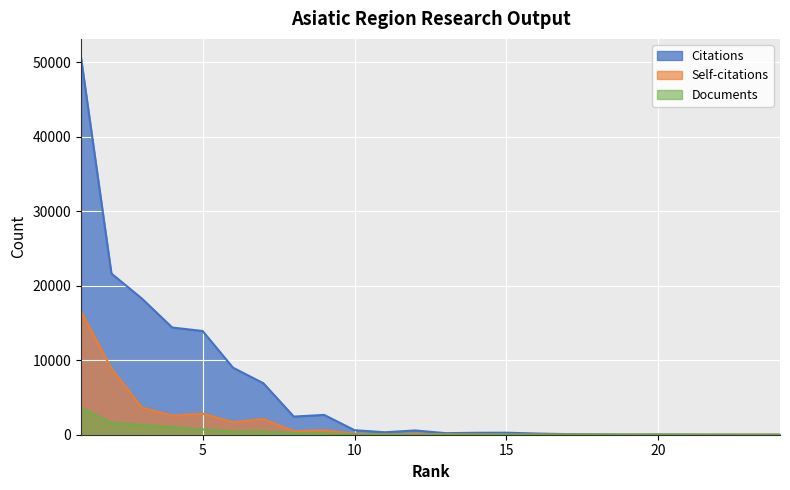

True or false: Documents and Citations intersect in this chart.

True